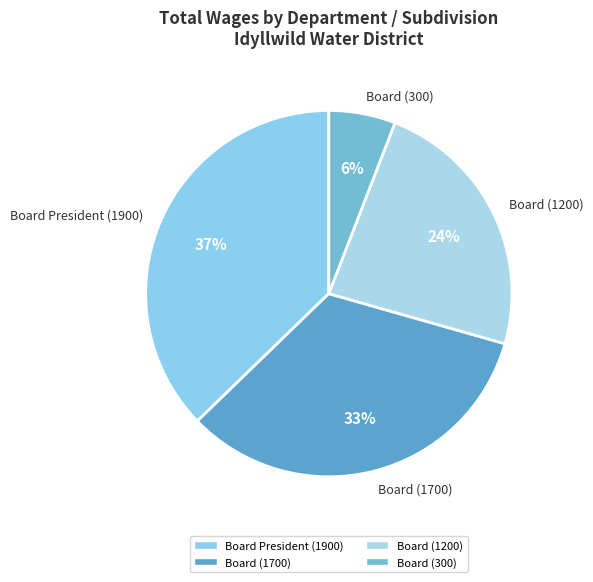

Which has a higher value, Board (300) or Board (1700)?

Board (1700)